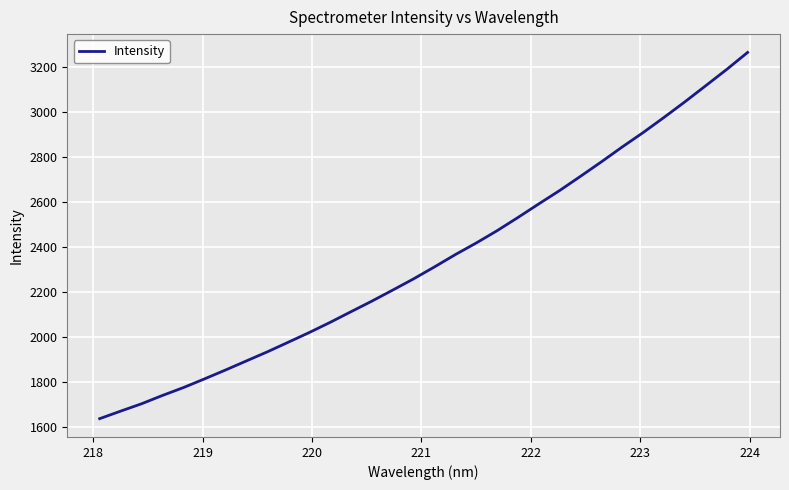

True or false: there are more than 1 points higher than both neighbors.

False